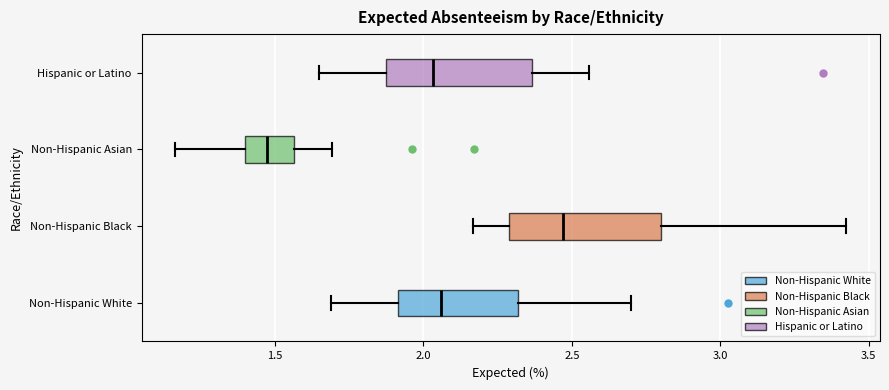

Reading bottom to top, transcribe this box plot: for each box, give where its median line is, the range the box spans, and where its two whiskers end, as read against the x-axis. The values are not printed on the chart, so give them approximately, as read against the axis.

Non-Hispanic White: median 2.05, box 1.90 to 2.30, whiskers 1.70 to 2.70
Non-Hispanic Black: median 2.45, box 2.30 to 2.80, whiskers 2.15 to 3.40
Non-Hispanic Asian: median 1.45, box 1.40 to 1.55, whiskers 1.15 to 1.70
Hispanic or Latino: median 2.05, box 1.90 to 2.35, whiskers 1.65 to 2.55